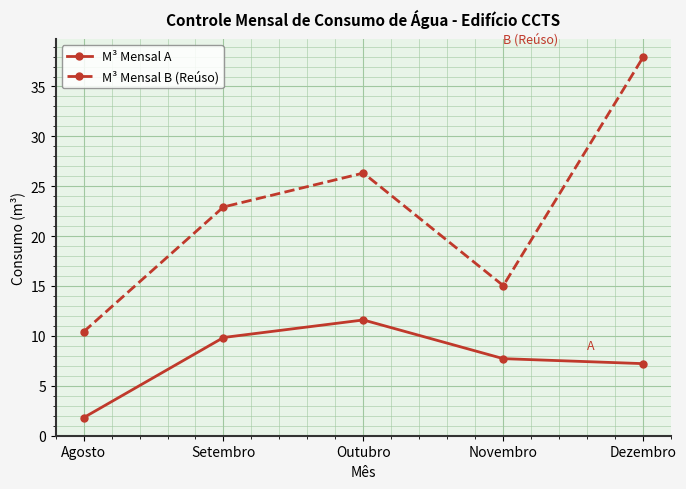

What is the total value across all series at Dezembro?

45.2